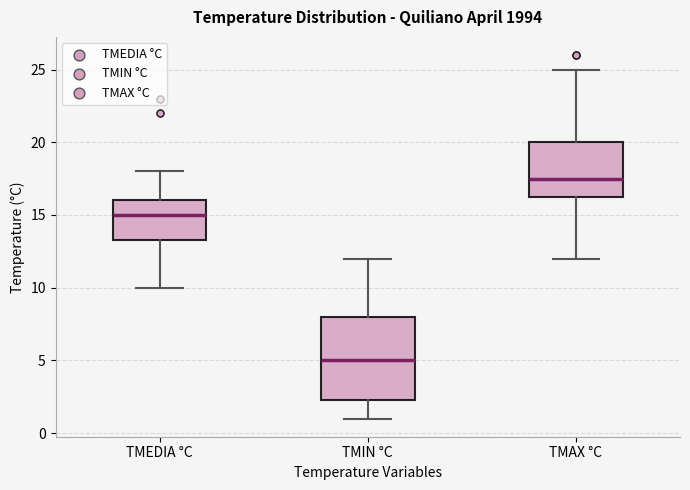

Which box has the lowest median line?

TMIN °C